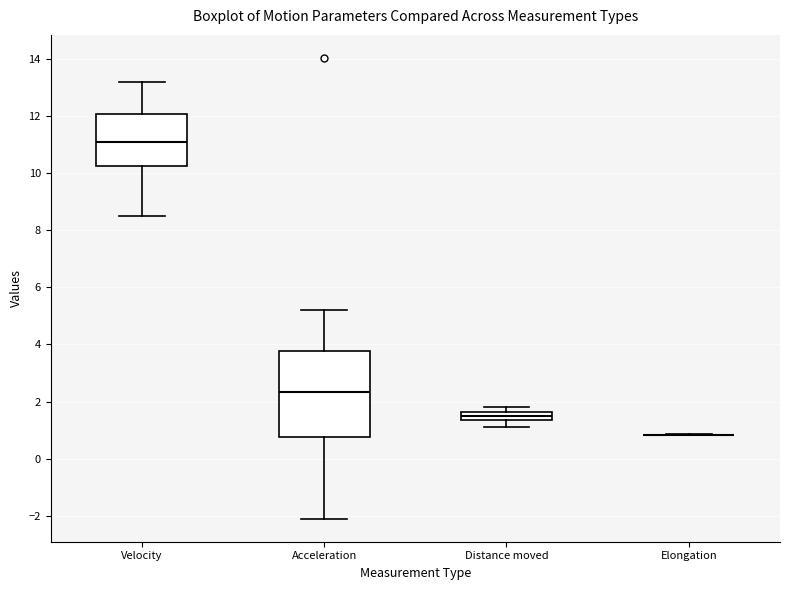

Which box is the tallest, from its lower edge to its upper edge?

Acceleration